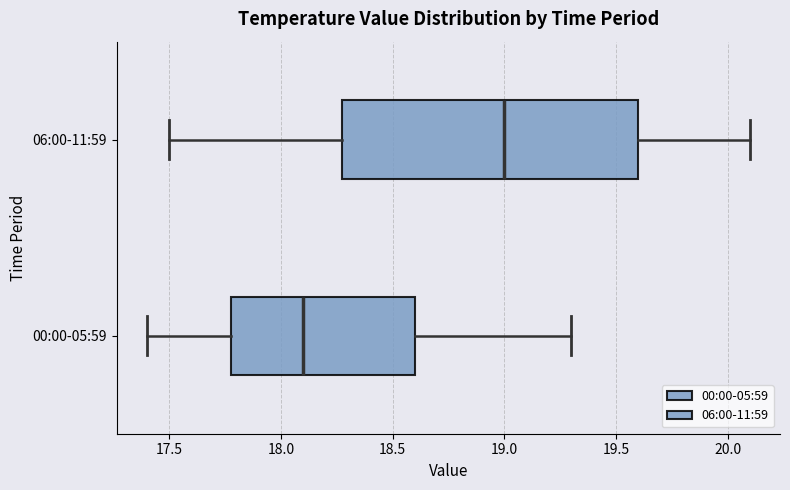

Where does the right whisker of the box for 06:00-11:59 end on the x-axis? The values are not printed on the chart, so give them approximately, as read against the axis.

20.1